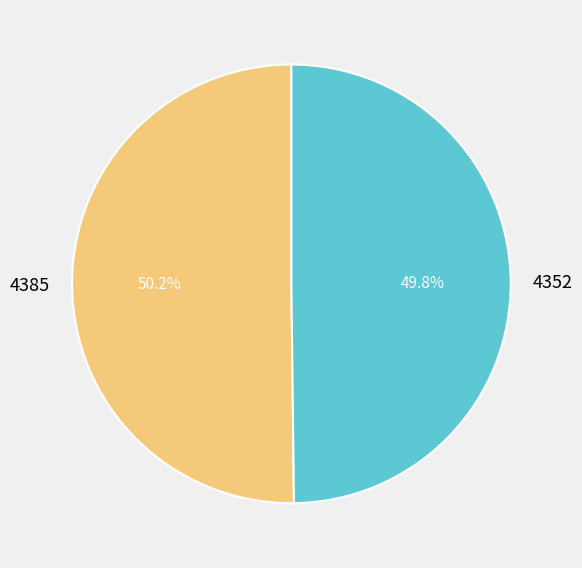

Combined, what portion of the pie is 4385 and 4352?

100.0%